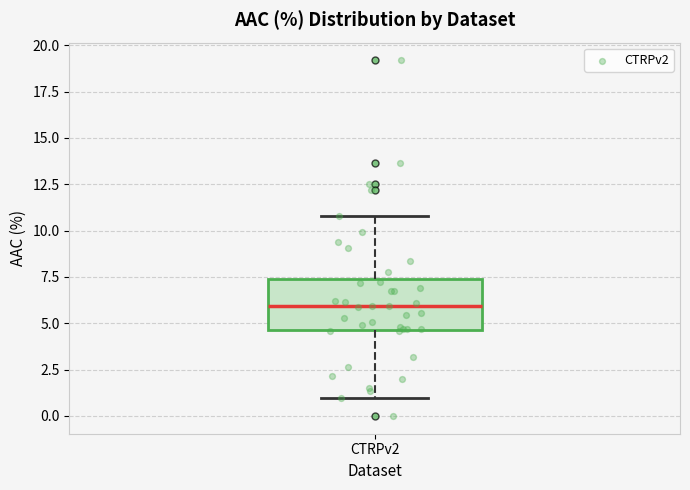

Transcribe this box plot: give where the median line is, the range the box spans, and where the two whiskers end, as read against the y-axis. The values are not printed on the chart, so give them approximately, as read against the axis.

median 6.0, box 4.5 to 7.5, whiskers 1.0 to 11.0